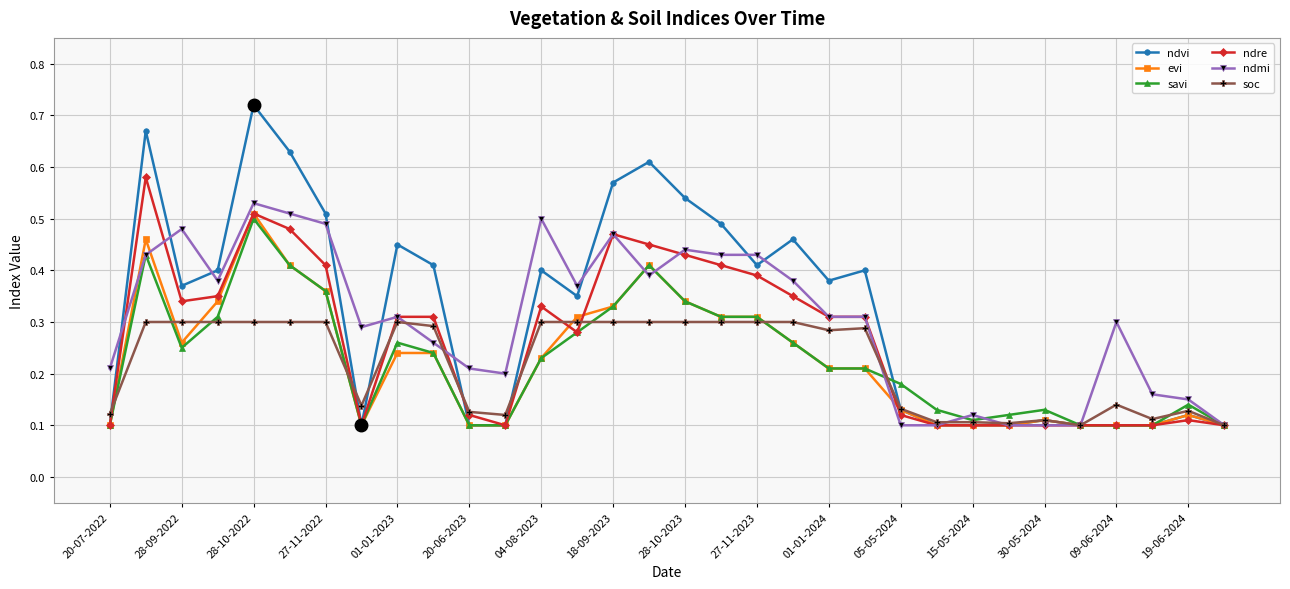

True or false: ndmi has more than 1 interior local peaks.

True